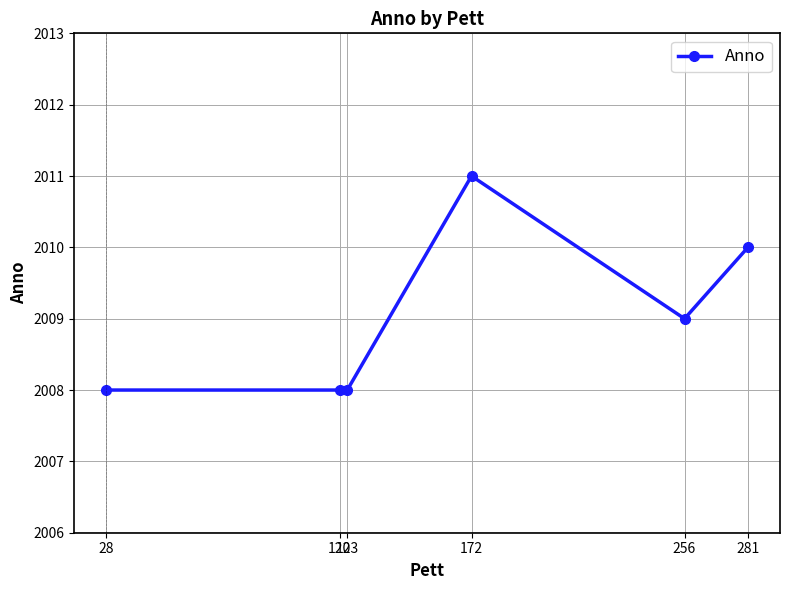

What is the change in value from 120 to 281?

+2